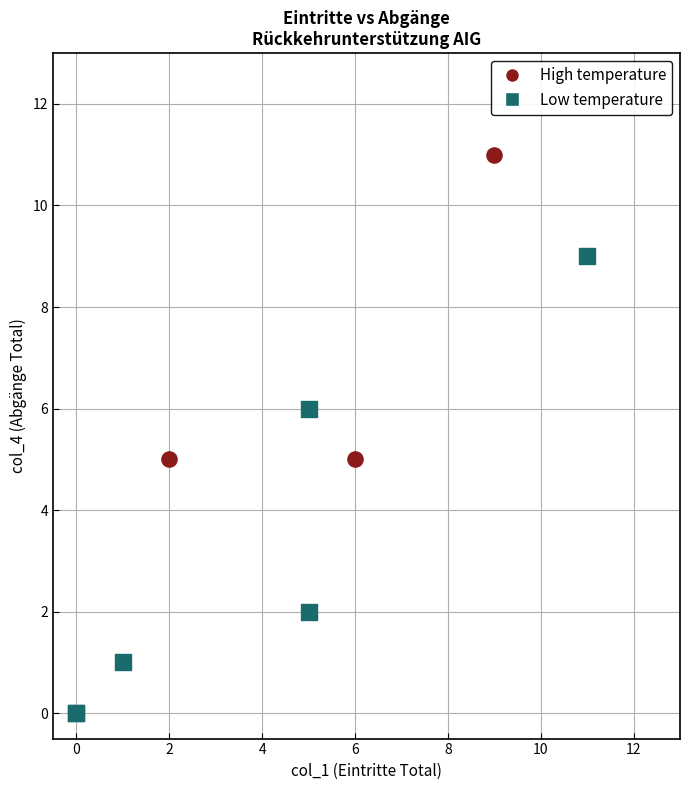

What are all the series names shown in the legend?

High temperature, Low temperature